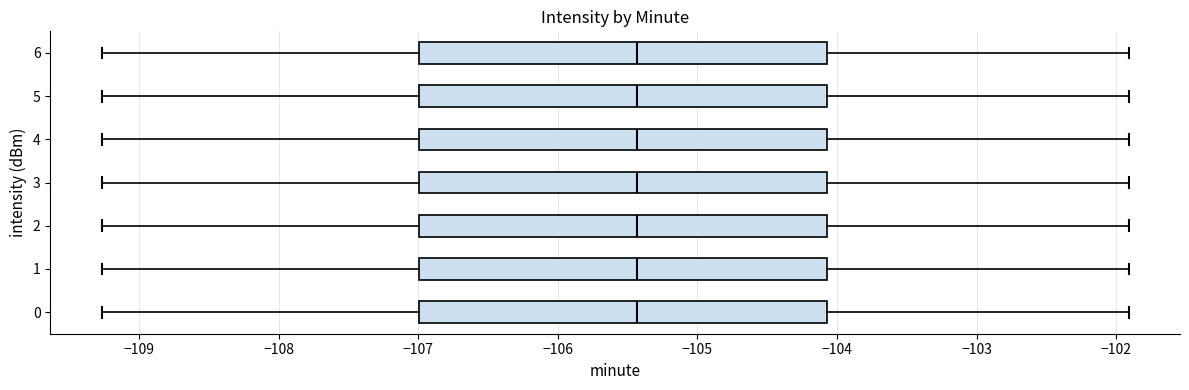

Reading bottom to top, read every box against the x-axis: the position of its median line, the range the box covers, and the ends of its whiskers. The values are not printed on the chart, so give them approximately, as read against the axis.

0: median -105.4, box -107.0 to -104.1, whiskers -109.3 to -101.9
1: median -105.4, box -107.0 to -104.1, whiskers -109.3 to -101.9
2: median -105.4, box -107.0 to -104.1, whiskers -109.3 to -101.9
3: median -105.4, box -107.0 to -104.1, whiskers -109.3 to -101.9
4: median -105.4, box -107.0 to -104.1, whiskers -109.3 to -101.9
5: median -105.4, box -107.0 to -104.1, whiskers -109.3 to -101.9
6: median -105.4, box -107.0 to -104.1, whiskers -109.3 to -101.9